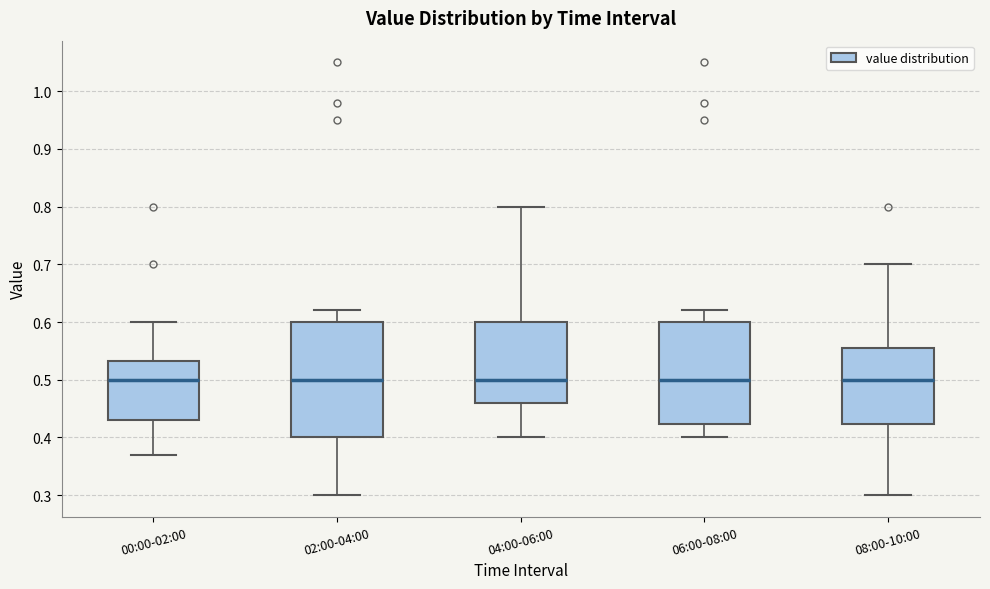

Reading left to right, transcribe this box plot: for each box, give where its median line is, the range the box spans, and where its two whiskers end, as read against the y-axis. The values are not printed on the chart, so give them approximately, as read against the axis.

00:00-02:00: median 0.50, box 0.43 to 0.53, whiskers 0.37 to 0.60
02:00-04:00: median 0.50, box 0.40 to 0.60, whiskers 0.30 to 0.62
04:00-06:00: median 0.50, box 0.46 to 0.60, whiskers 0.40 to 0.80
06:00-08:00: median 0.50, box 0.42 to 0.60, whiskers 0.40 to 0.62
08:00-10:00: median 0.50, box 0.42 to 0.56, whiskers 0.30 to 0.70